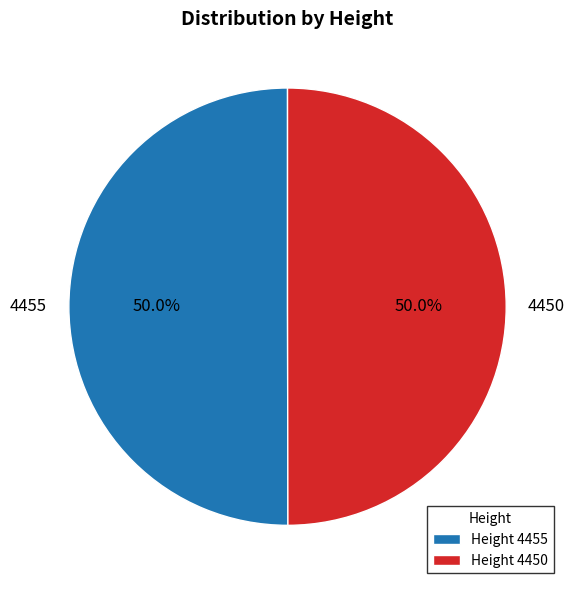

What is the ratio of the value at 4450 to the value at 4455?

1.0